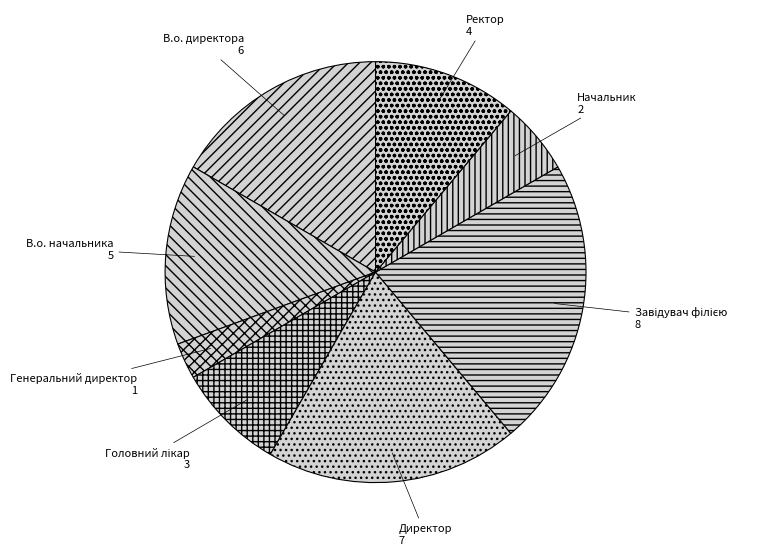

Does any single category account for the majority?

No